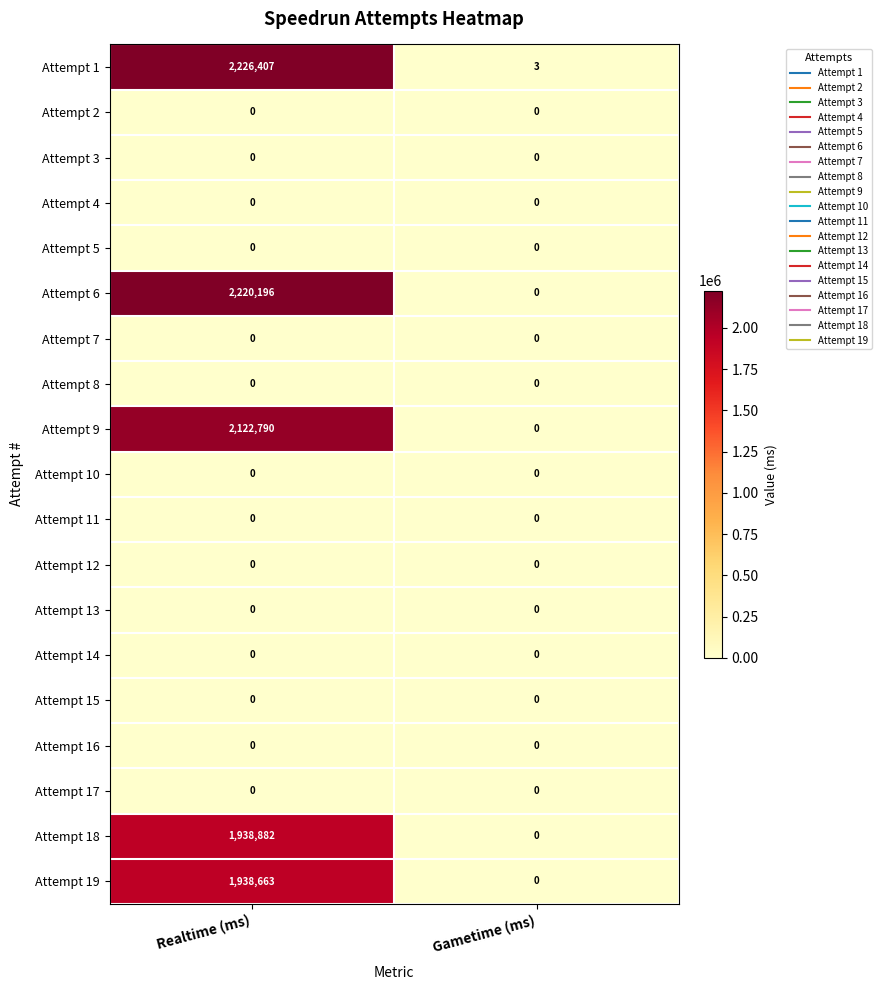

The Attempt 18 series shows 1938882 at Realtime (ms). True or false?

True